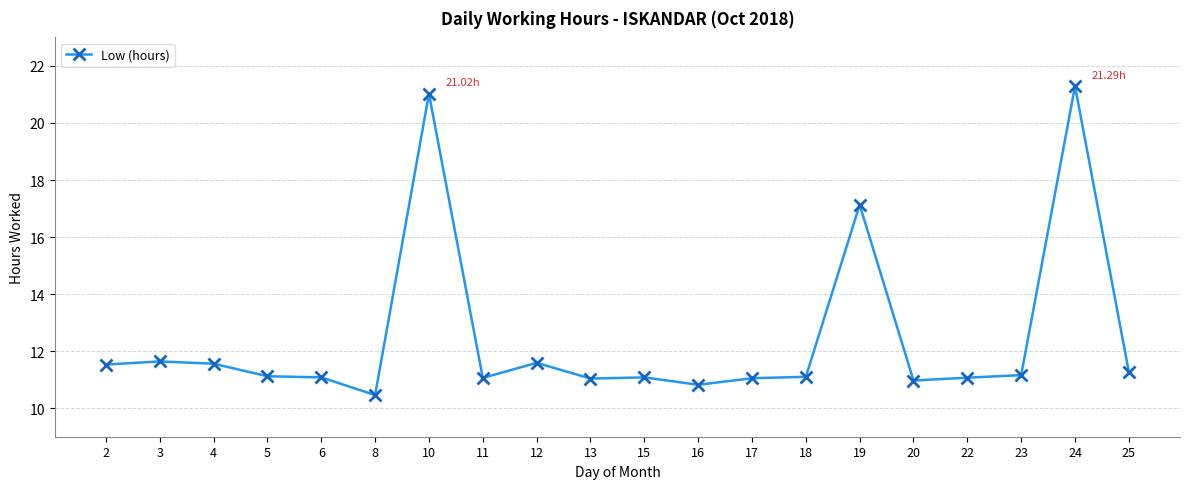

What is the average value?

12.5